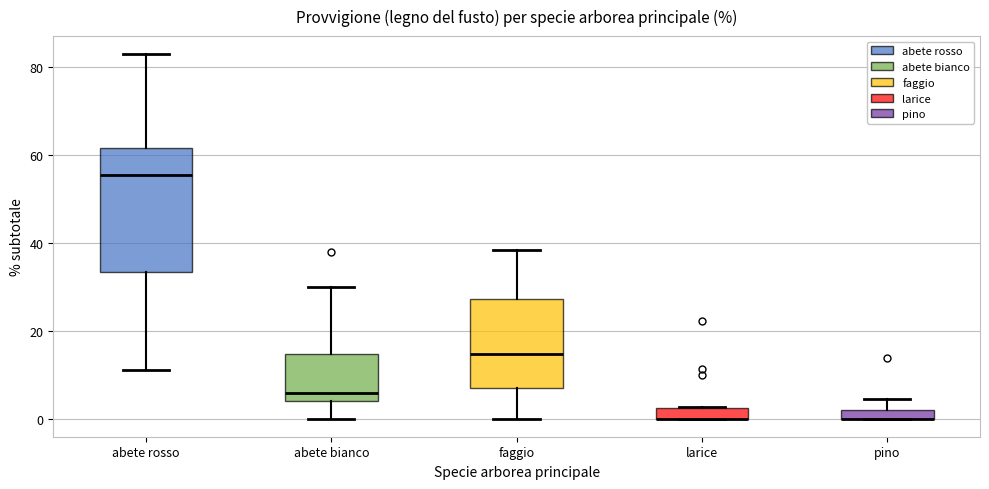

Where does the lower whisker of the box for faggio end on the y-axis? The values are not printed on the chart, so give them approximately, as read against the axis.

0